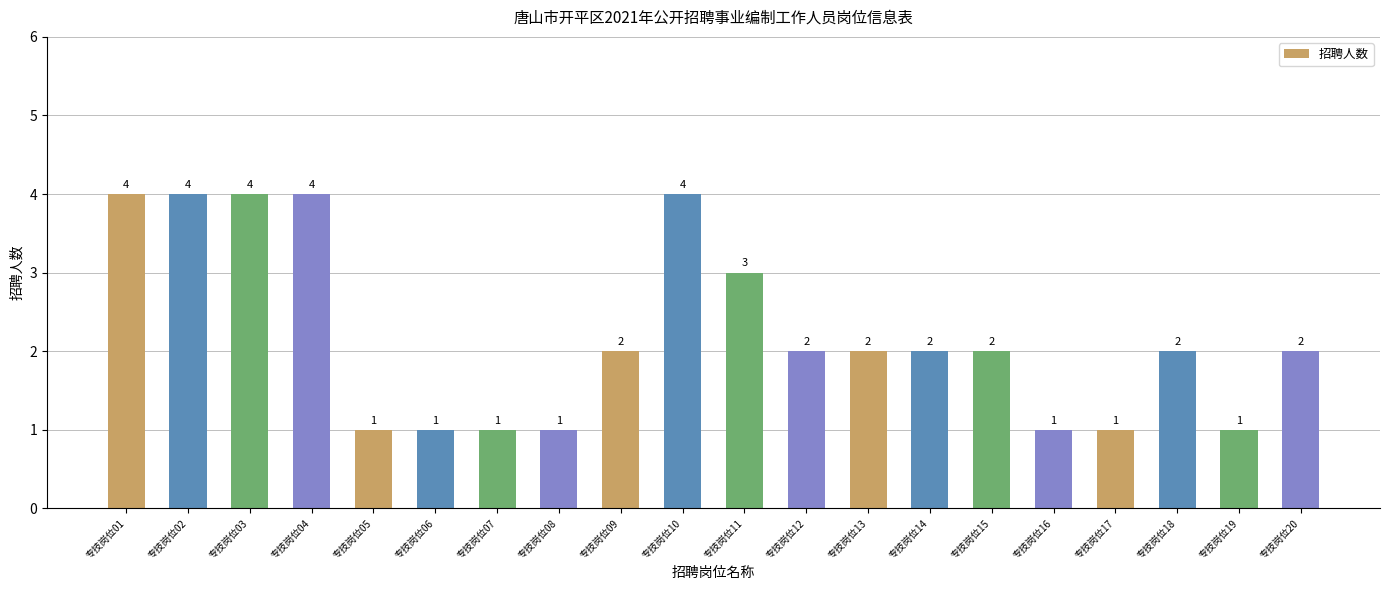

Which has a higher value, 专技岗位07 or 专技岗位14?

专技岗位14